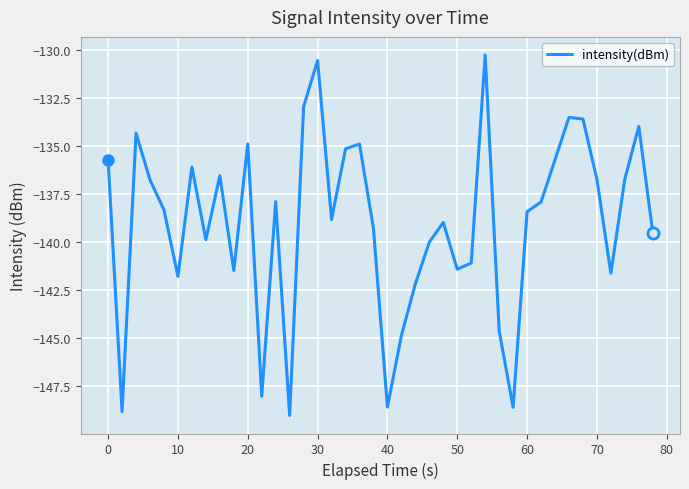

Count the number of categories in the chart.

40